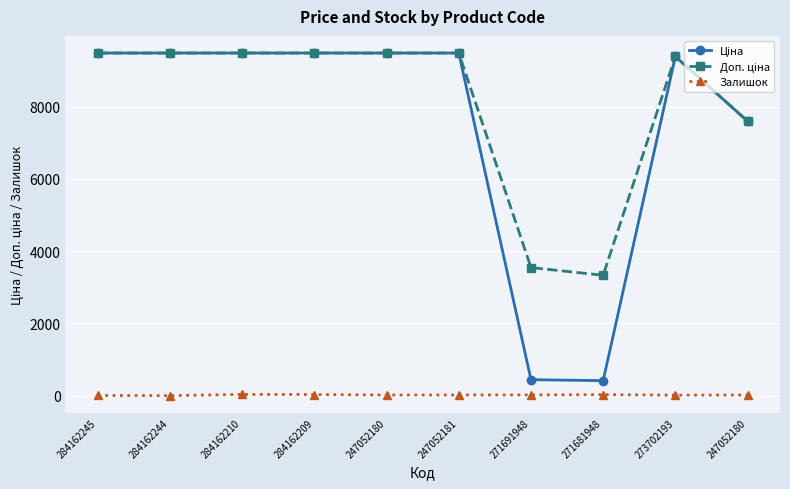

How many distinct data groups are displayed?

3